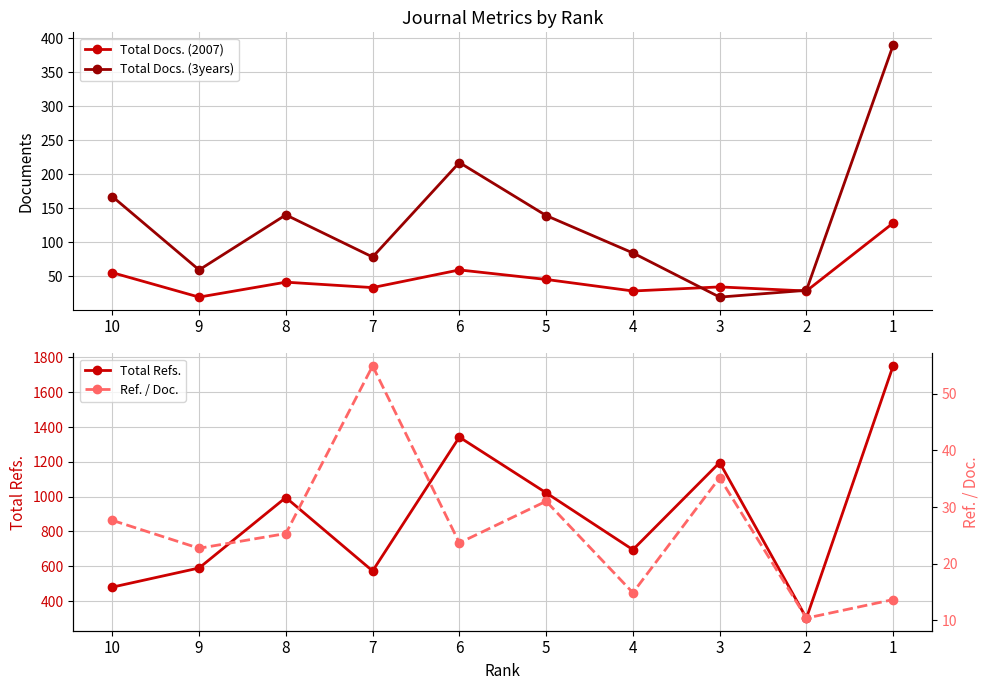

True or false: Total Refs. and Ref. / Doc. cross at least once.

False